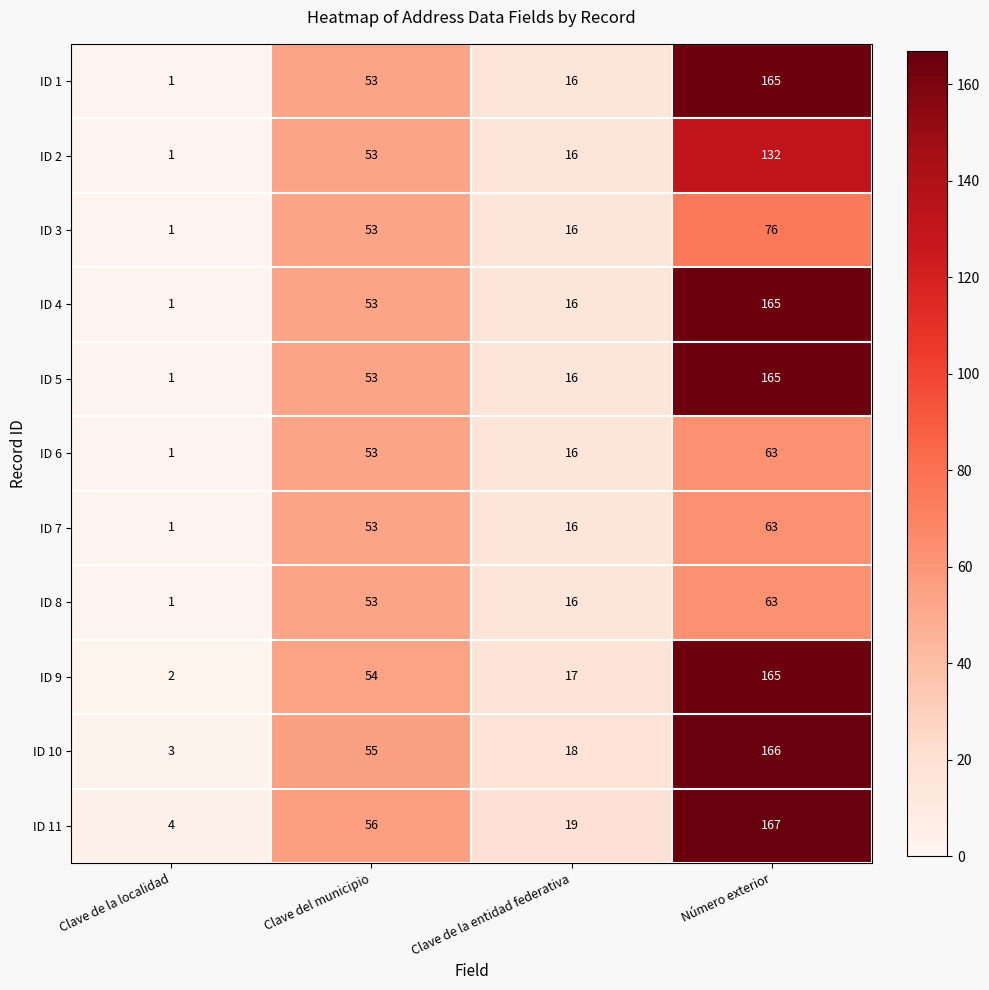

Where is ID 6 nearest to the value 32?

Clave de la entidad federativa